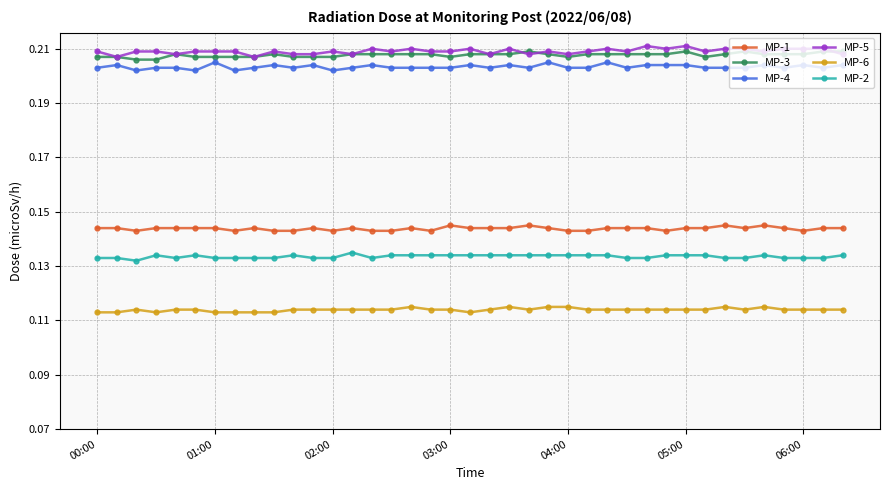

Is this an area chart (filled region under the line)?

No